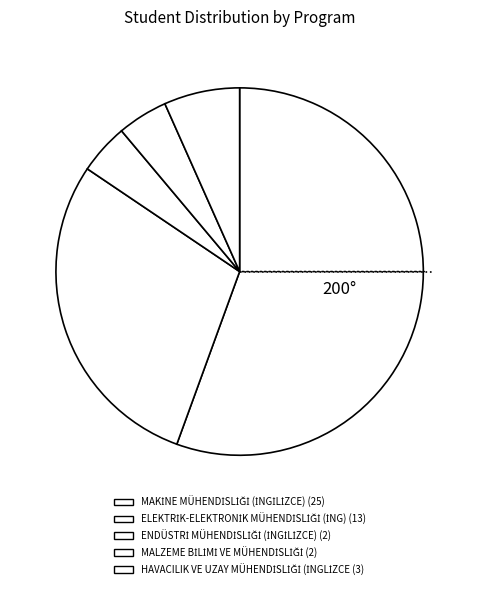

What is the majority slice?

MAKİNE MÜHENDİSLİĞİ (İNGİLİZCE)